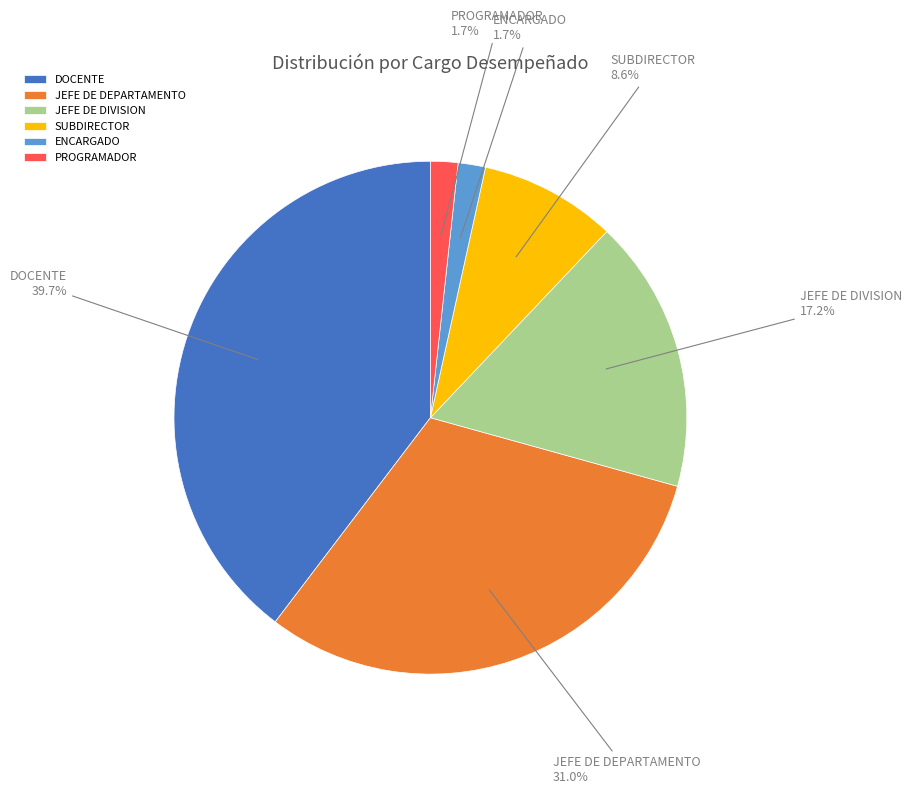

Count the number of slices in the pie.

6